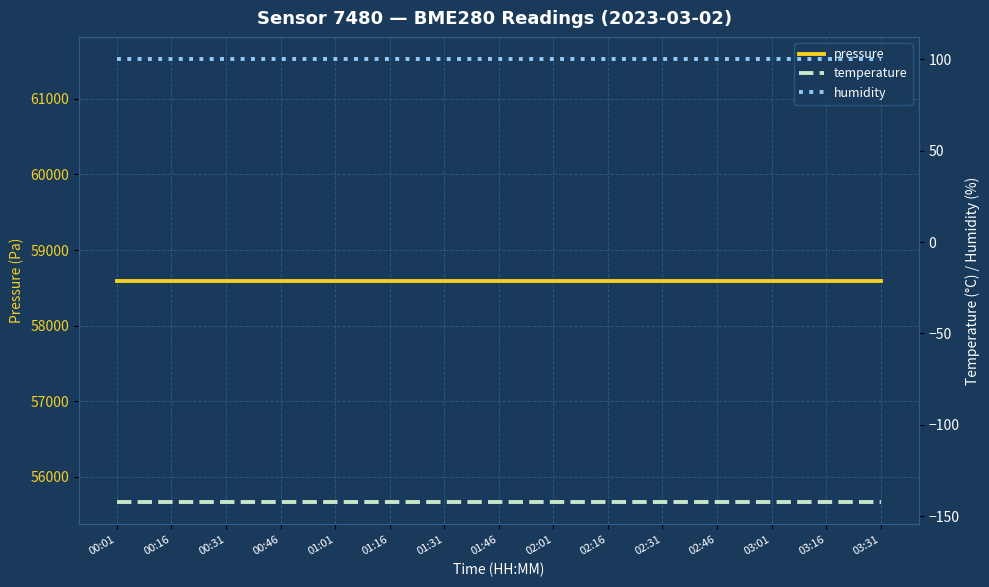

Reading left to right, transcribe all the data shown in this chart.

pressure: 58594.7	58594.7	58594.7	58594.7	58594.7	58594.7	58594.7	58594.7	58594.7	58594.7	58594.7	58594.7	58594.7	58594.7	58594.7
temperature: -142.3	-142.3	-142.3	-142.3	-142.3	-142.3	-142.3	-142.3	-142.3	-142.3	-142.3	-142.3	-142.3	-142.3	-142.3
humidity: 100.0	100.0	100.0	100.0	100.0	100.0	100.0	100.0	100.0	100.0	100.0	100.0	100.0	100.0	100.0